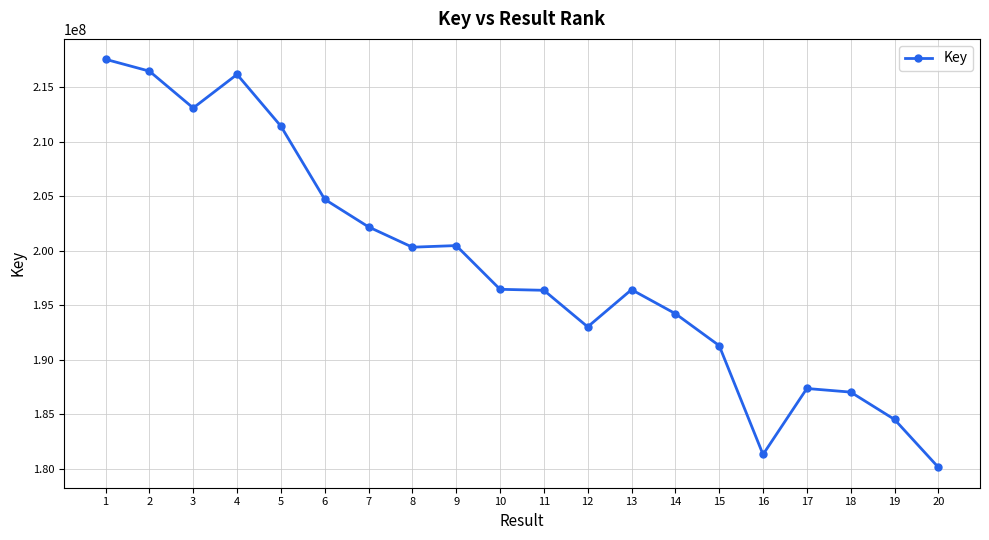

What is the difference between the values at 16 and 6?

23409546